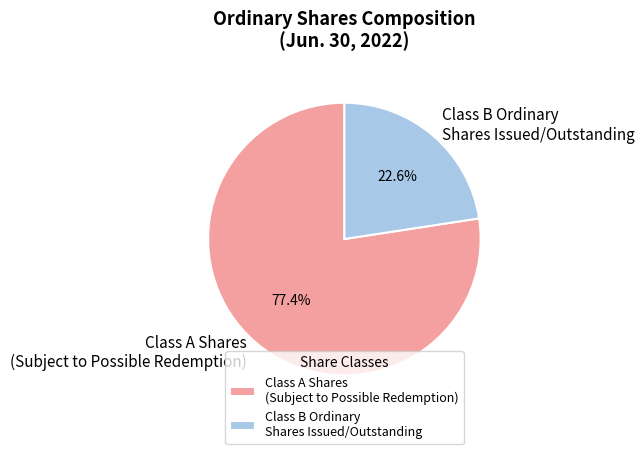

Which category has the smallest portion of the pie?

Class B Ordinary Shares Issued/Outstanding